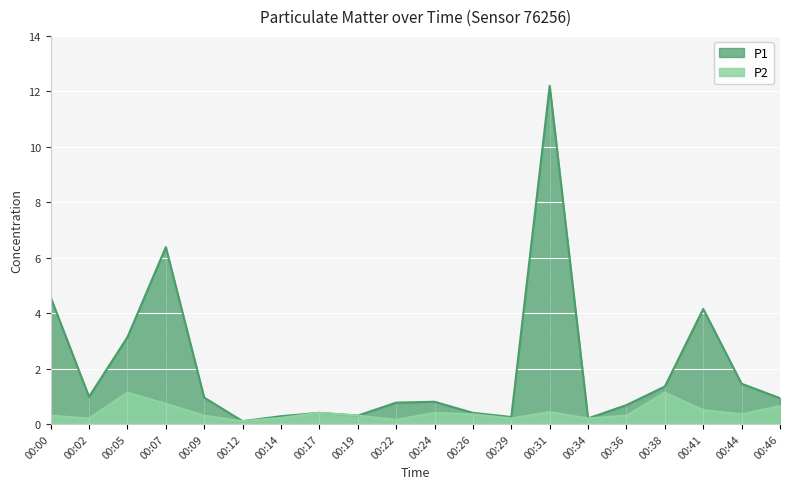

Is the value of P2 at 00:44 greater than the value of P1 at 00:12?

Yes